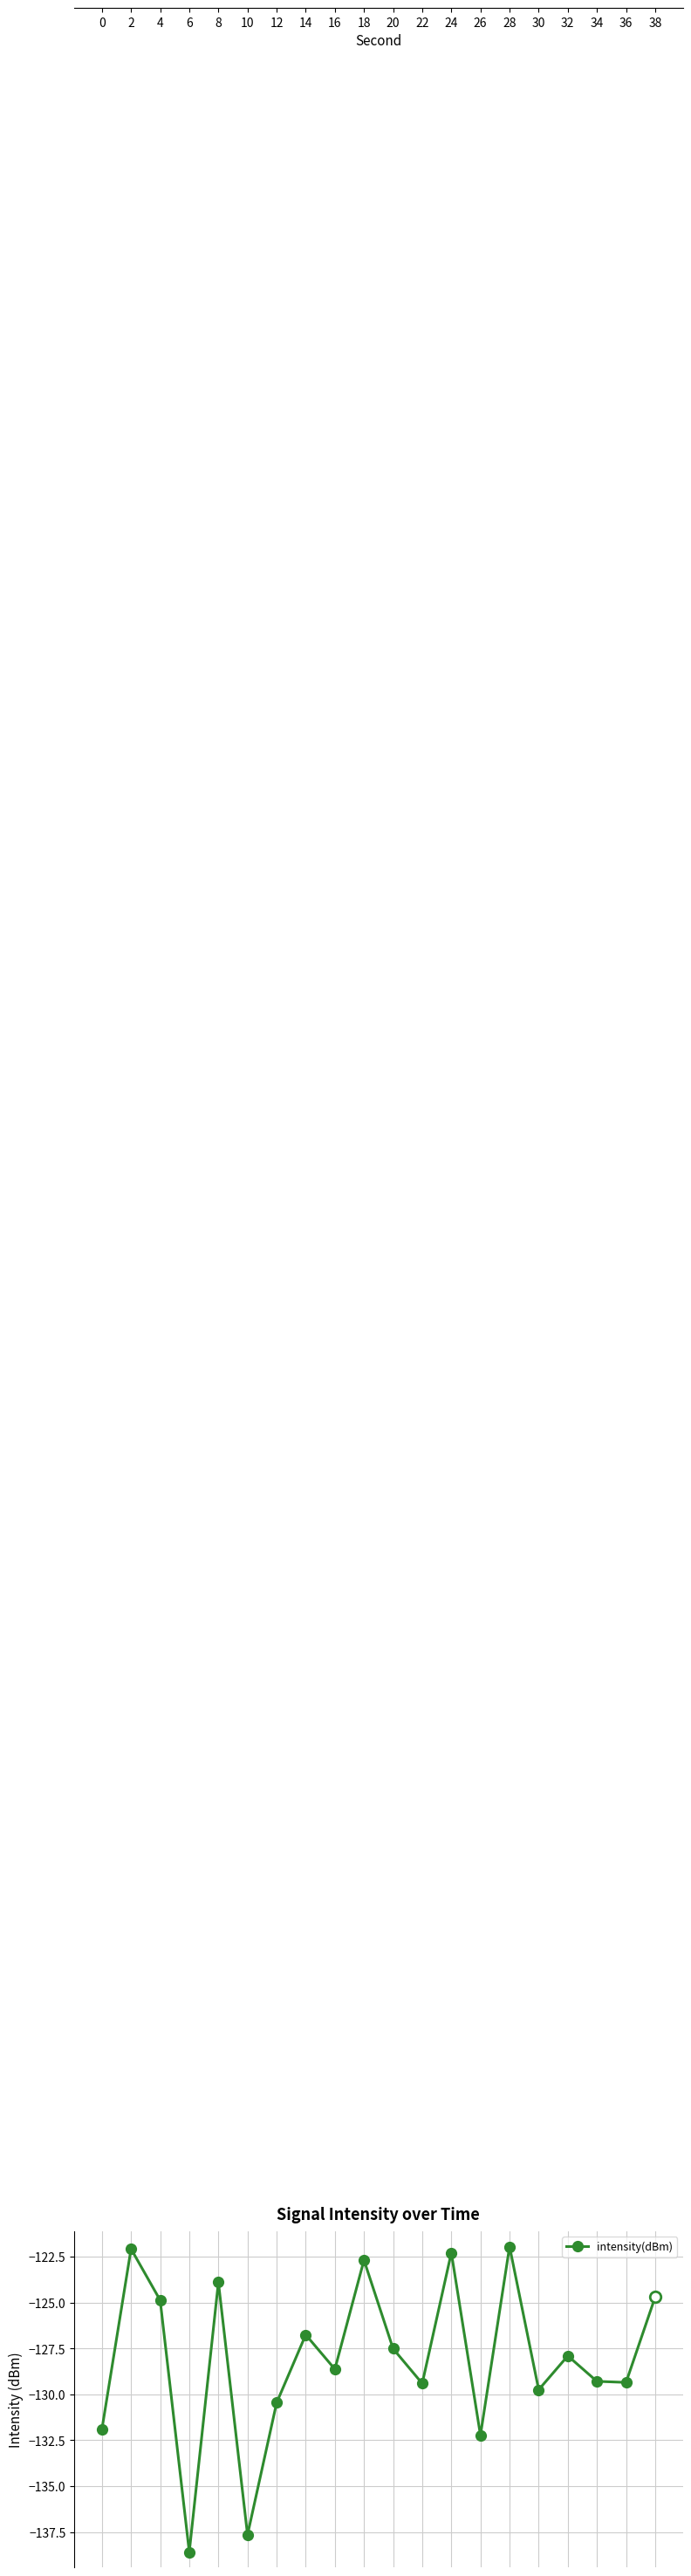

What is the change in value from 22 to 36?

+0.1